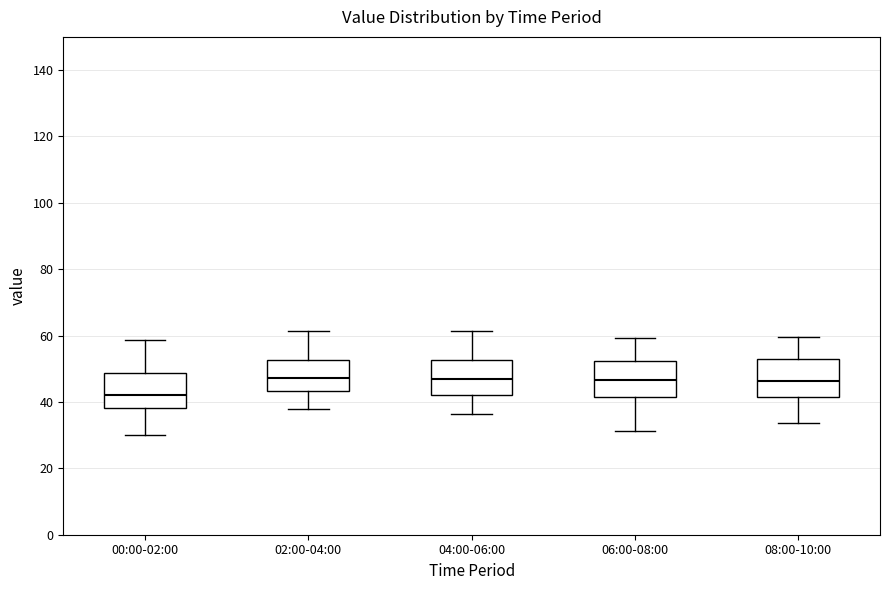

Reading left to right, transcribe this box plot: for each box, give where its median line is, the range the box spans, and where its two whiskers end, as read against the y-axis. The values are not printed on the chart, so give them approximately, as read against the axis.

00:00-02:00: median 42, box 38 to 48, whiskers 30 to 58
02:00-04:00: median 48, box 44 to 52, whiskers 38 to 62
04:00-06:00: median 46, box 42 to 52, whiskers 36 to 62
06:00-08:00: median 46, box 42 to 52, whiskers 32 to 60
08:00-10:00: median 46, box 42 to 52, whiskers 34 to 60